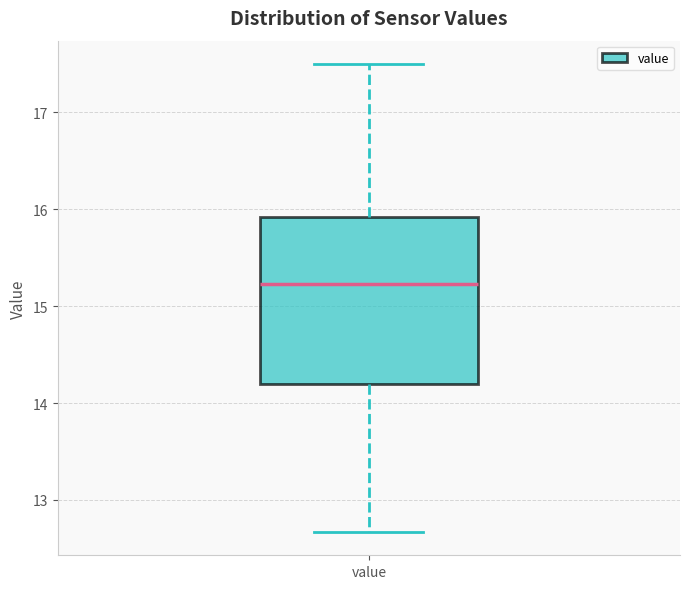

Where does the upper whisker of the box for value end on the y-axis? The values are not printed on the chart, so give them approximately, as read against the axis.

17.5